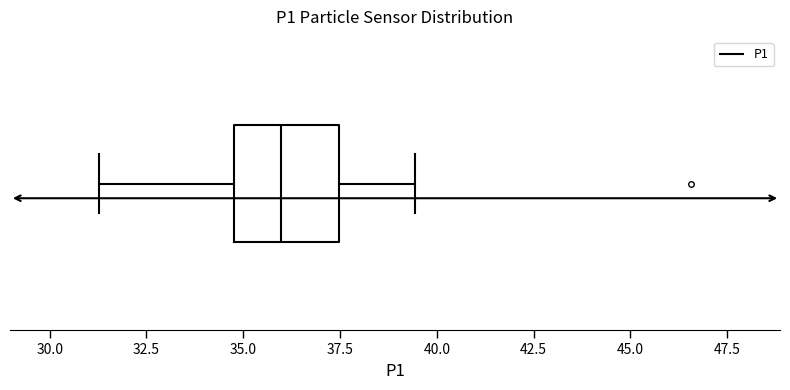

Transcribe this box plot: give where the median line is, the range the box spans, and where the two whiskers end, as read against the x-axis. The values are not printed on the chart, so give them approximately, as read against the axis.

median 36.0, box 35.0 to 37.5, whiskers 31.5 to 39.5